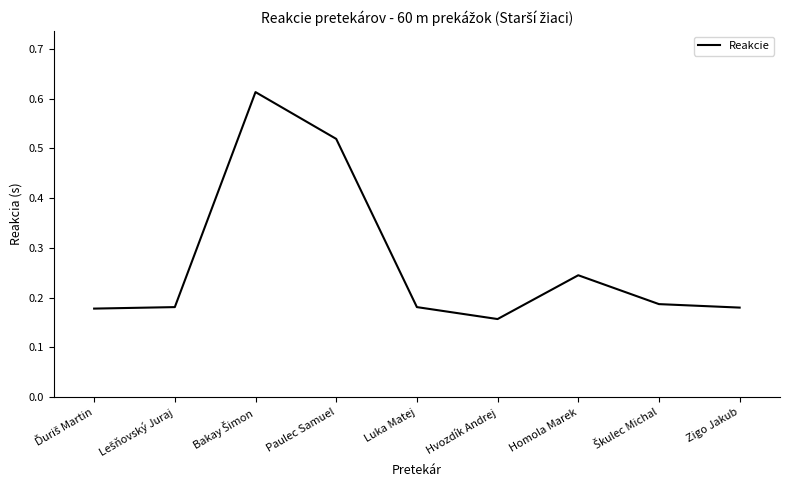

At which category does the chart reach its minimum across all series?

Hvozdík Andrej